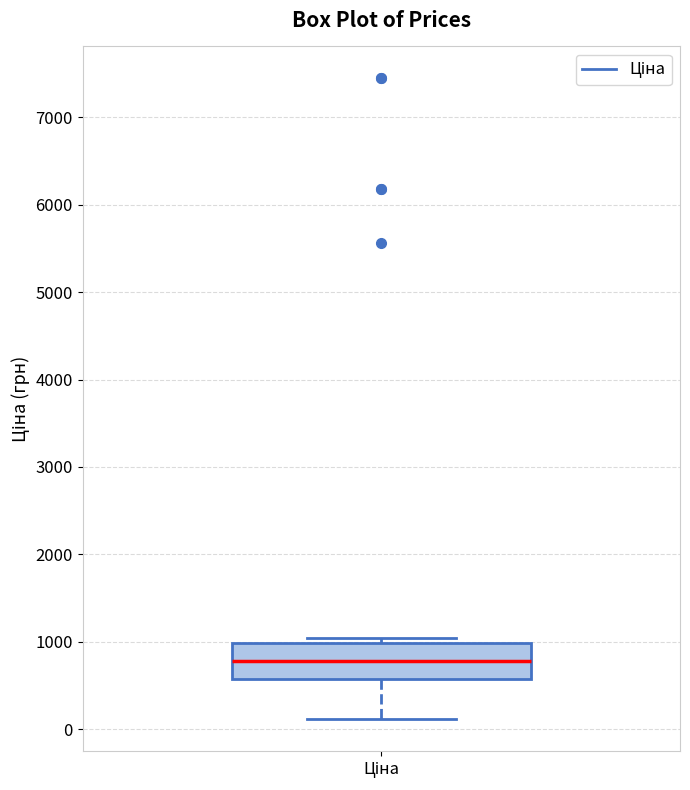

Where does the lower whisker of the box for Ціна end on the y-axis? The values are not printed on the chart, so give them approximately, as read against the axis.

100